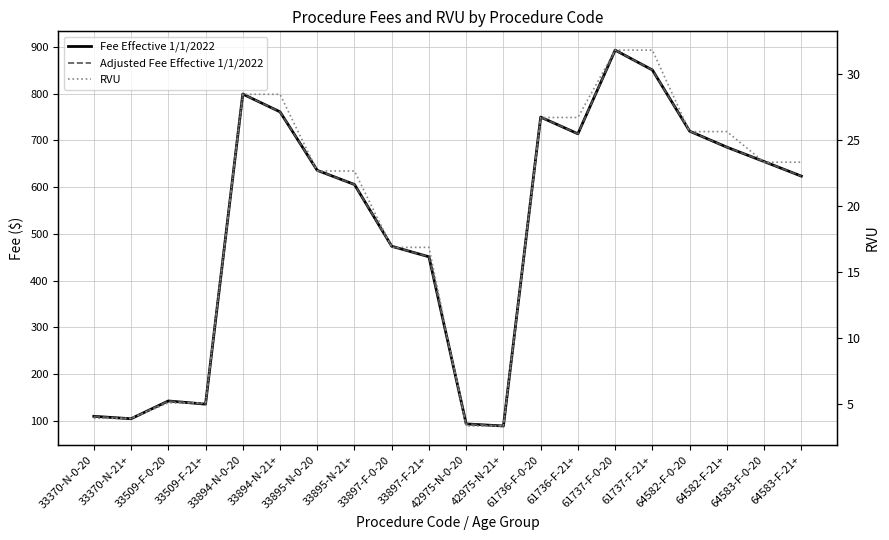

How many lines are shown in the chart?

3